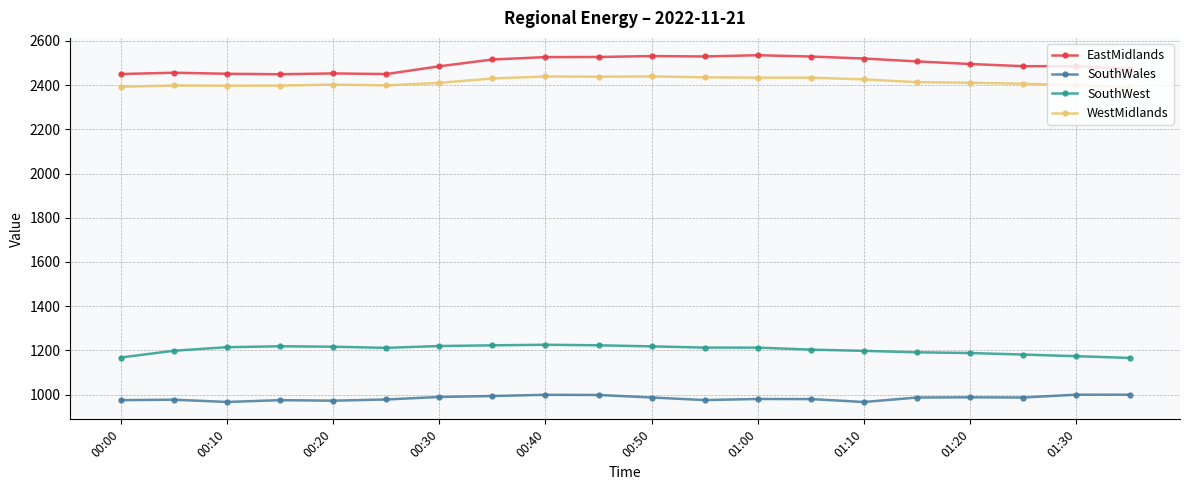

Which series has the largest total across all categories?

EastMidlands